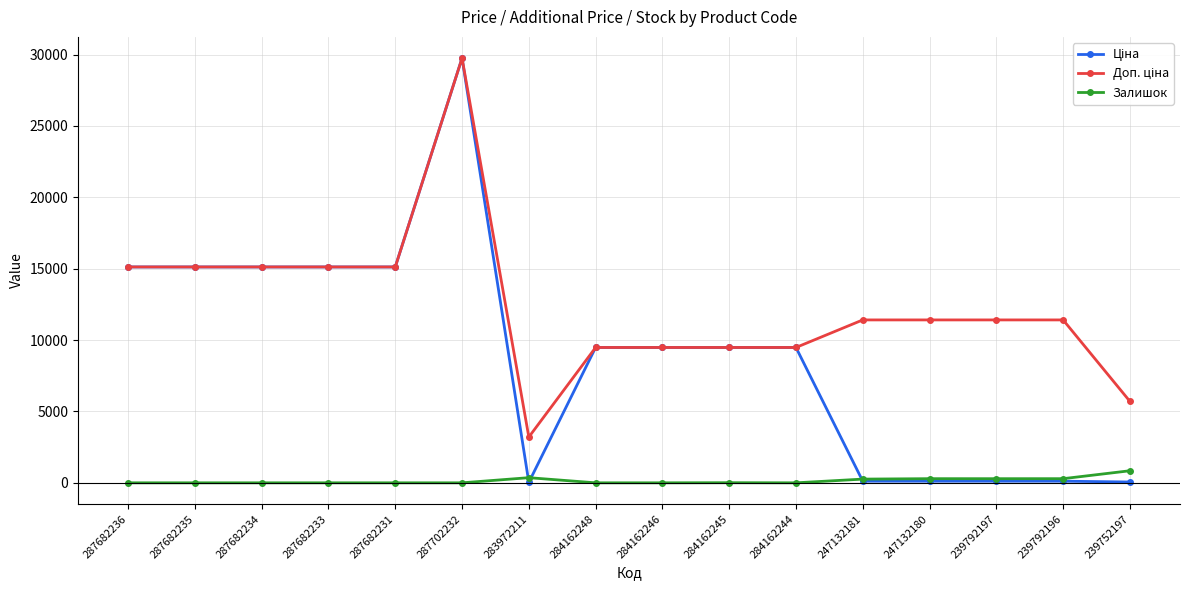

At which category is the sum across all series the highest?

287702232